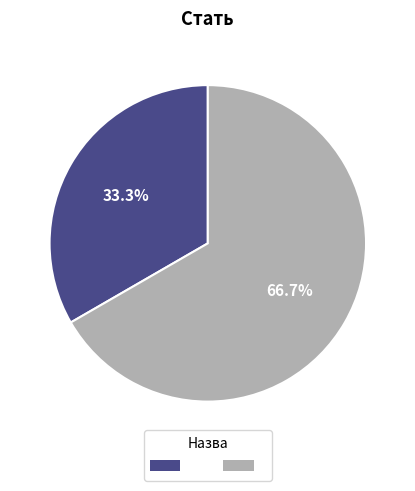

Is there any slice that represents more than half of the pie?

Yes